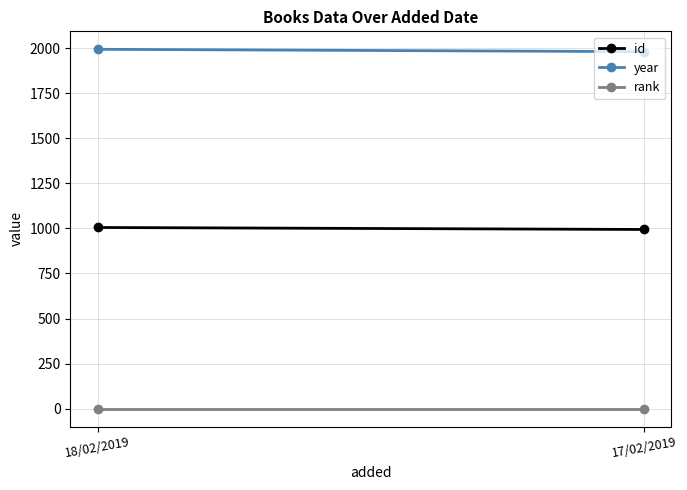

Between 18/02/2019 and 17/02/2019, which series saw the biggest shift?

year